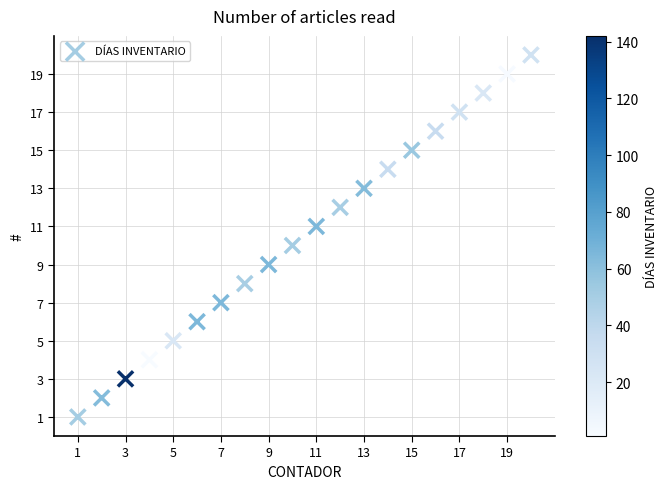

What is the range of X values (max minus min)?

19